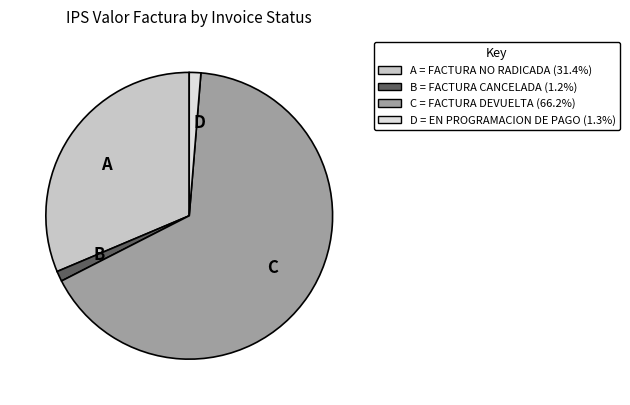

Count the number of slices in the pie.

4